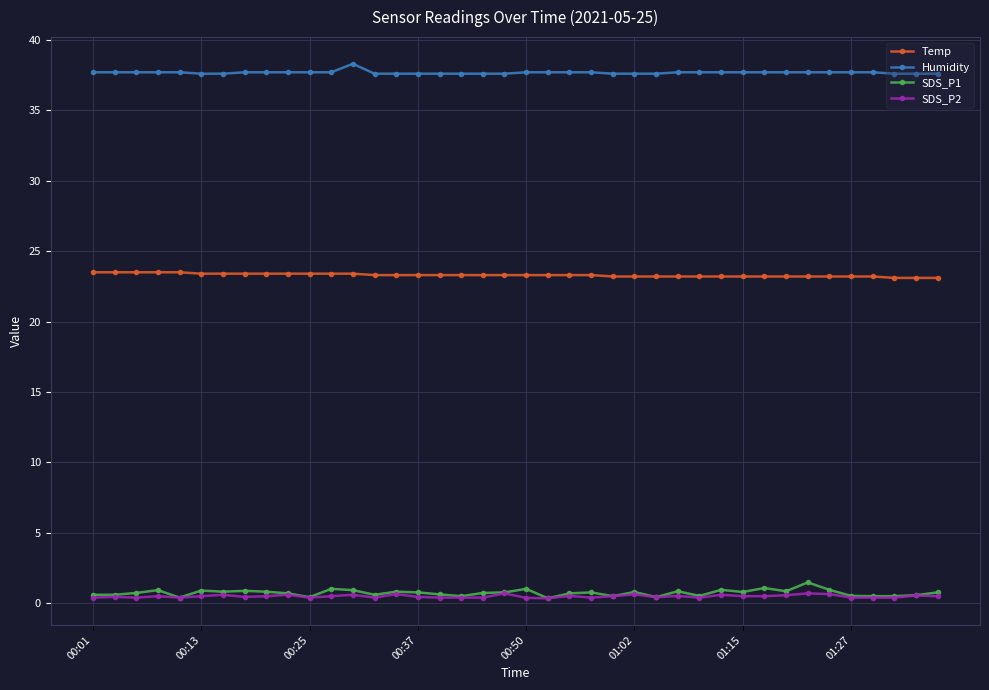

True or false: Temp and Humidity intersect in this chart.

False